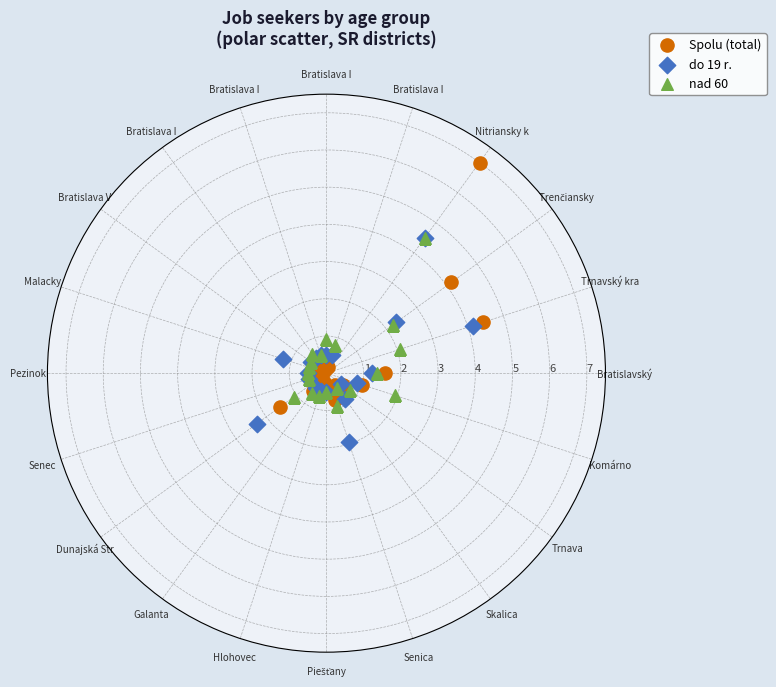

What are all the series names shown in the legend?

Spolu (total), do 19 r., nad 60